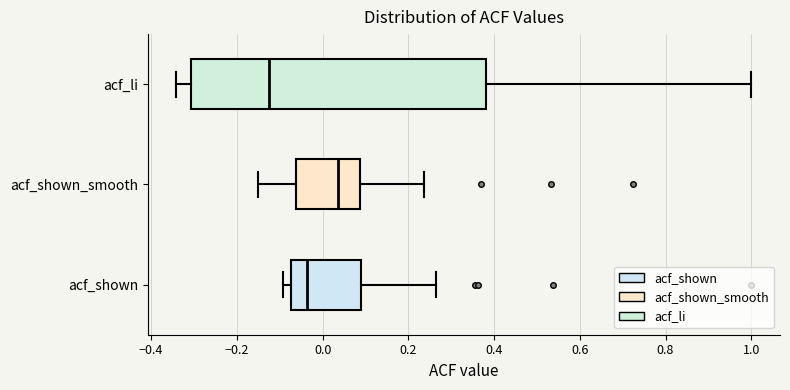

Which box has the furthest to the right median line?

acf_shown_smooth